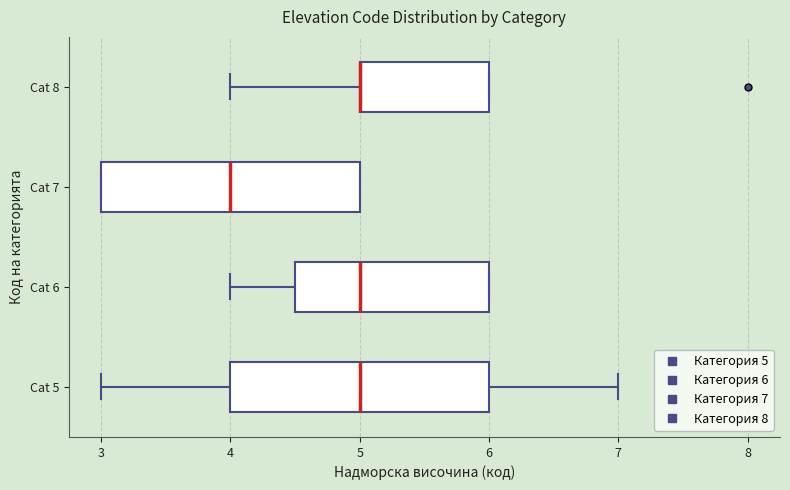

Where does the left whisker of the box for Cat 5 end on the x-axis? The values are not printed on the chart, so give them approximately, as read against the axis.

3.0